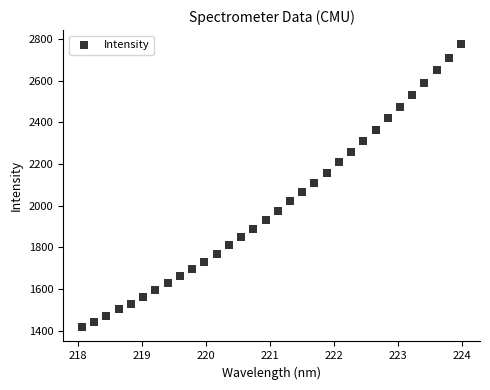

What is the range of X values (max minus min)?

5.9